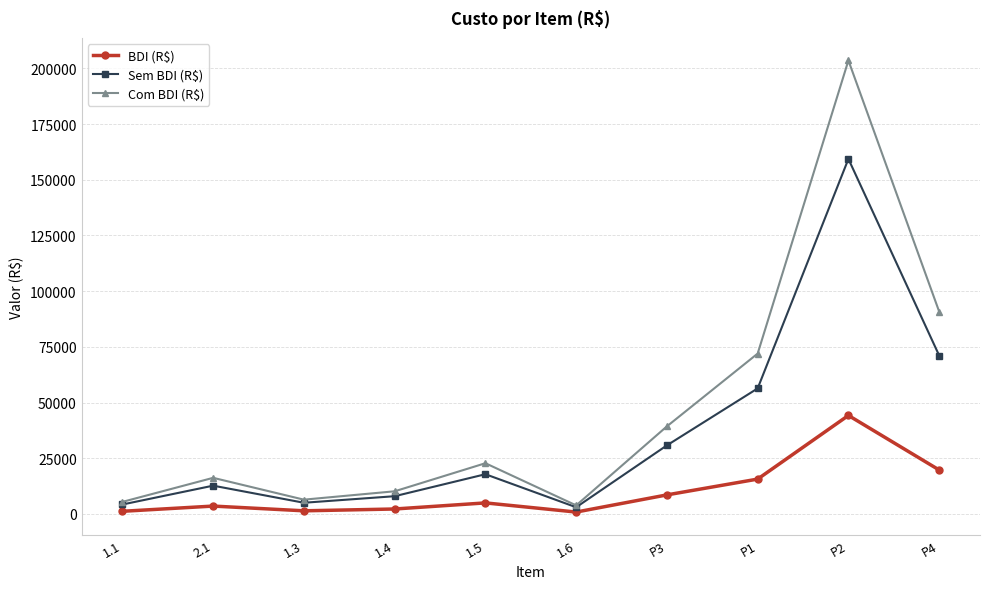

What is the spread (max minus min) of values at 1.5?

17812.8